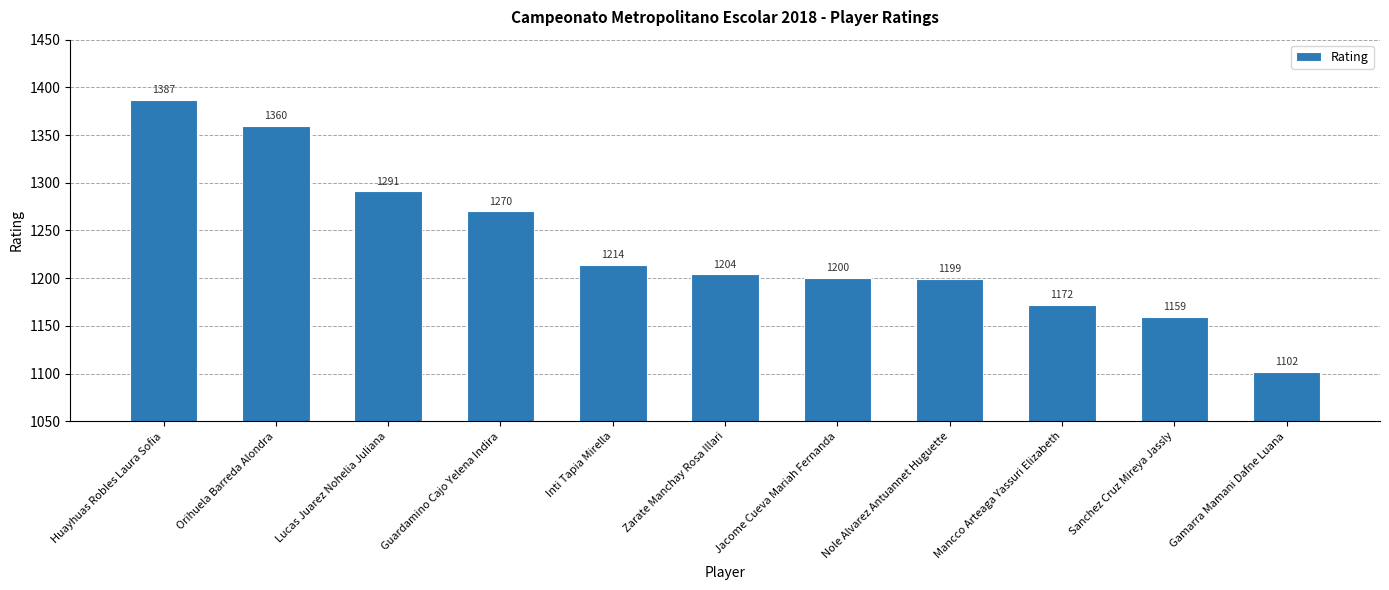

True or false: the data shows 1204 at Zarate Manchay Rosa Illari.

True